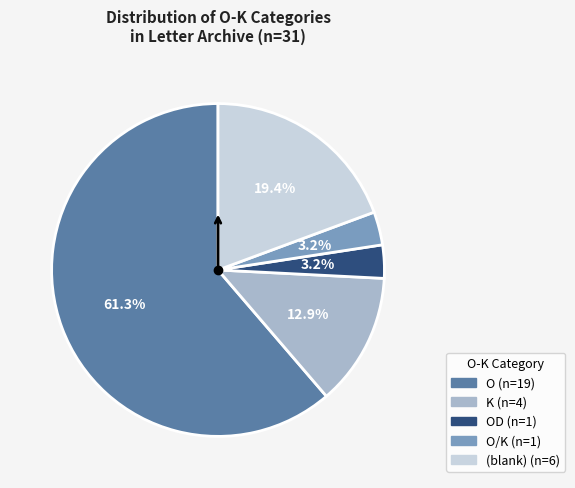

Is there a majority slice in this chart?

Yes